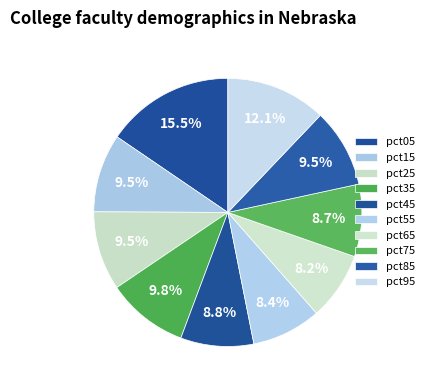

Count the number of slices in the pie.

10